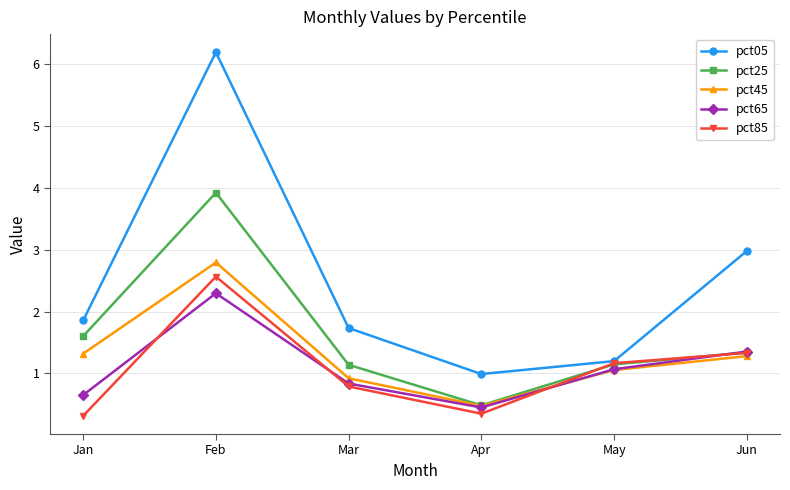

True or false: pct05 and pct45 intersect in this chart.

False